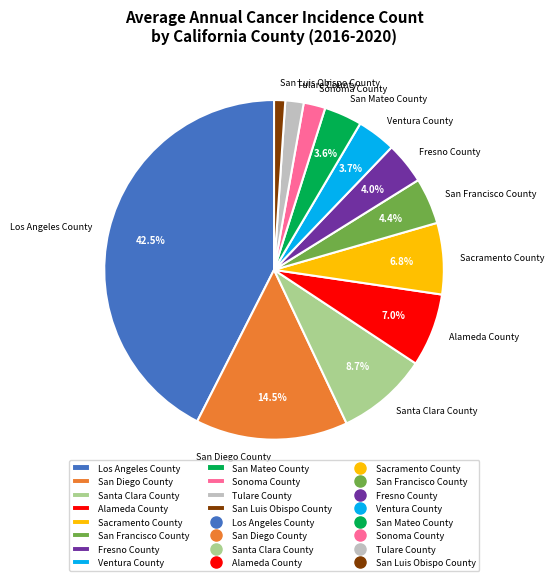

What portion of the pie excludes San Mateo County?

96.4%